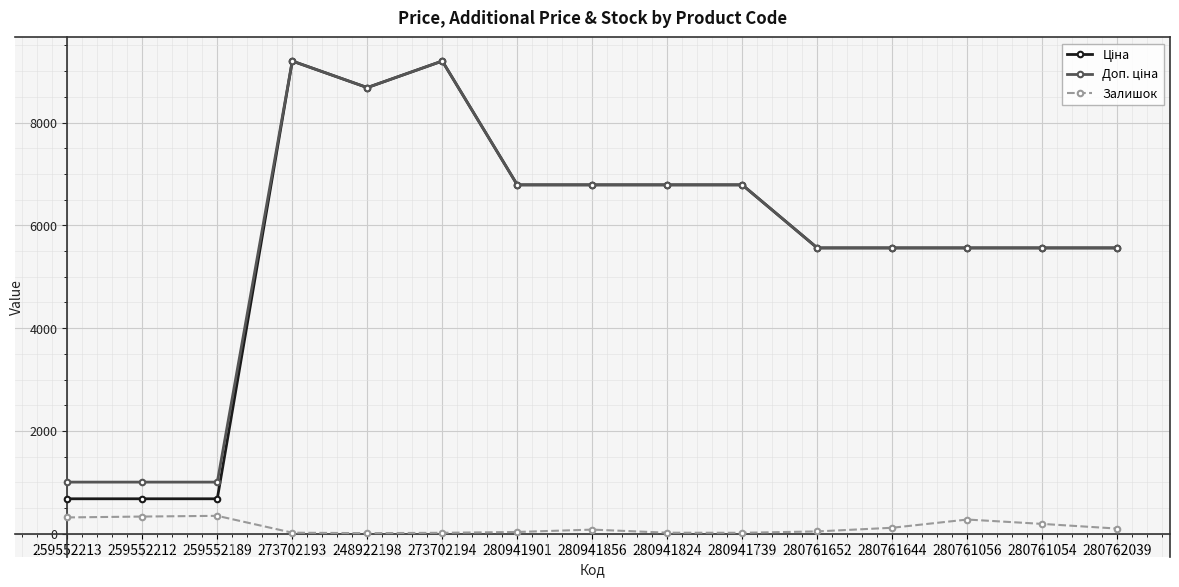

True or false: Залишок has more than 0 points higher than both neighbors.

True